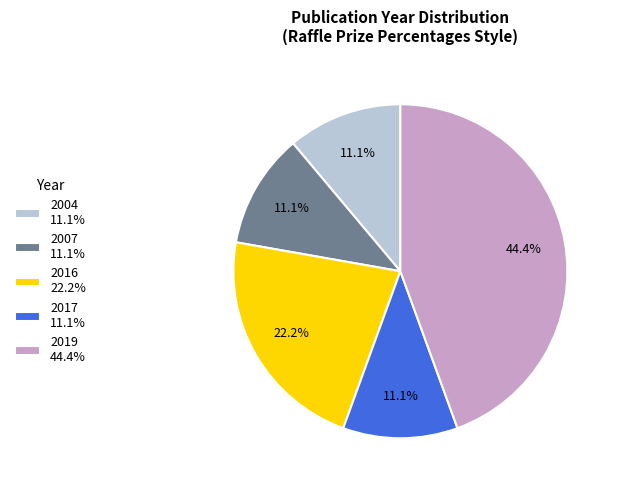

Which has a higher value, 2017 11.1% or 2019 44.4%?

2019 44.4%